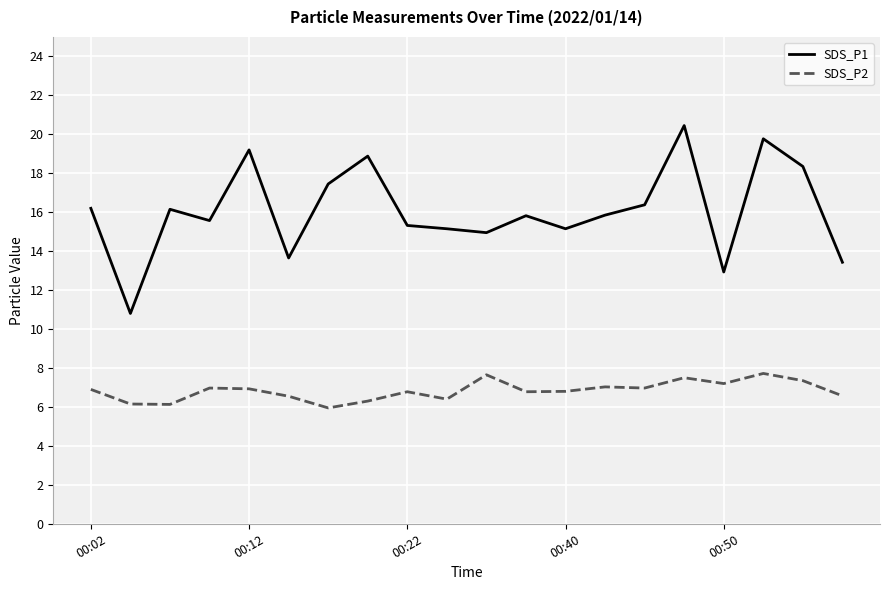

Count the number of data series in this chart.

2